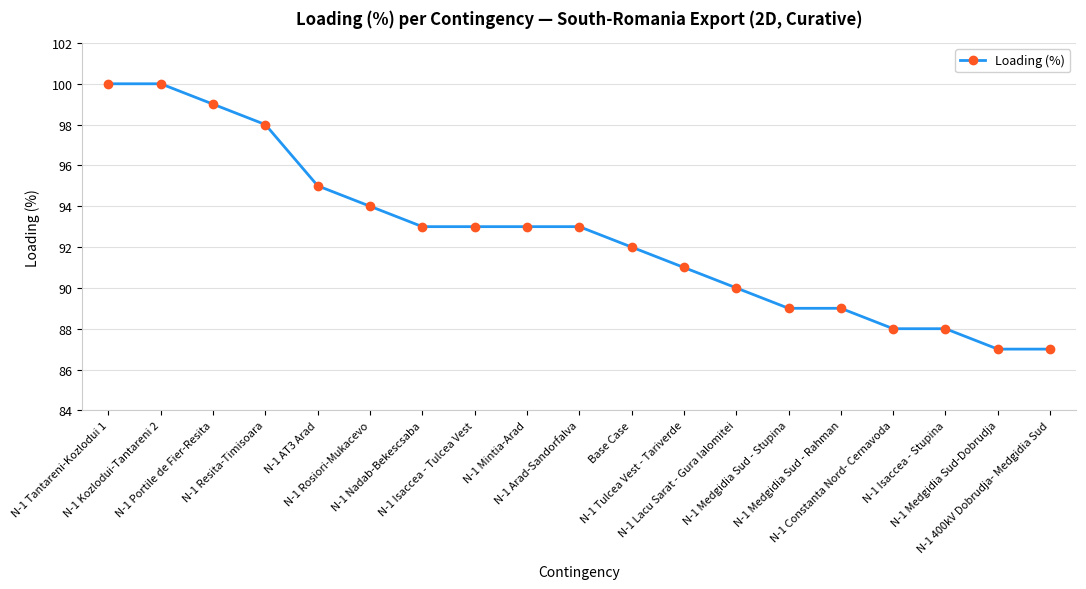

Is it true that the value at N-1 AT3 Arad is 154?

False